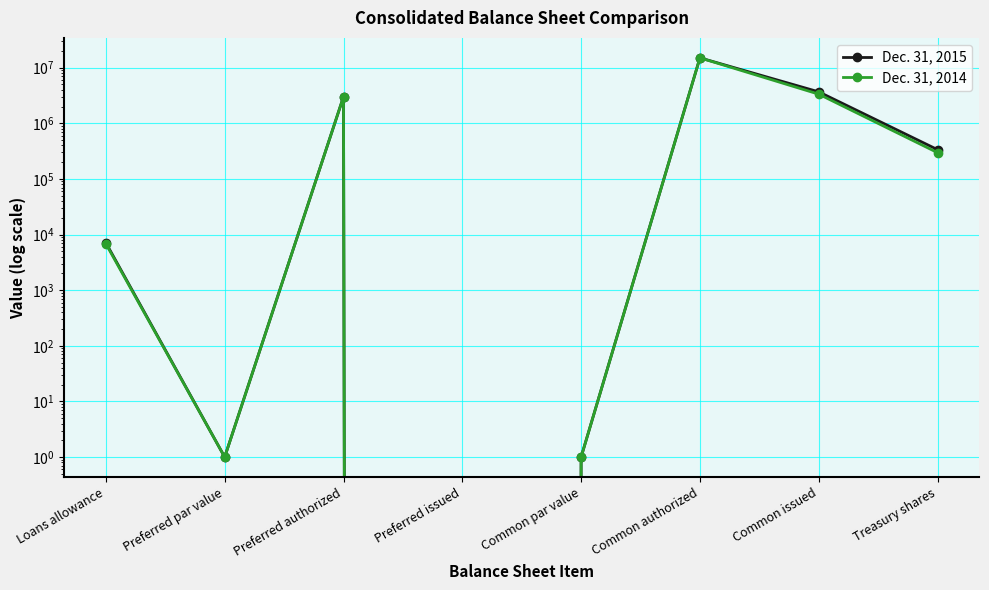

What is the sum of the Dec. 31, 2014 values at Preferred authorized and Treasury shares?

3296280